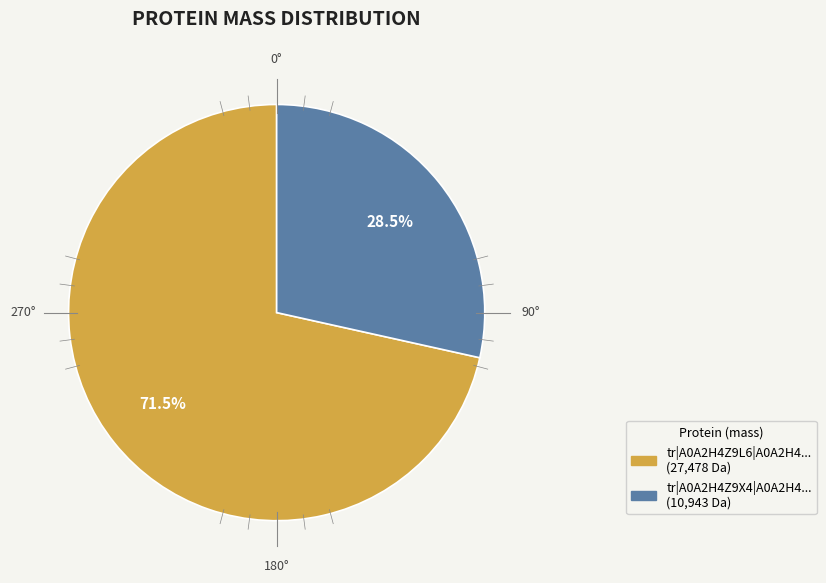

Is there any slice that represents more than half of the pie?

Yes